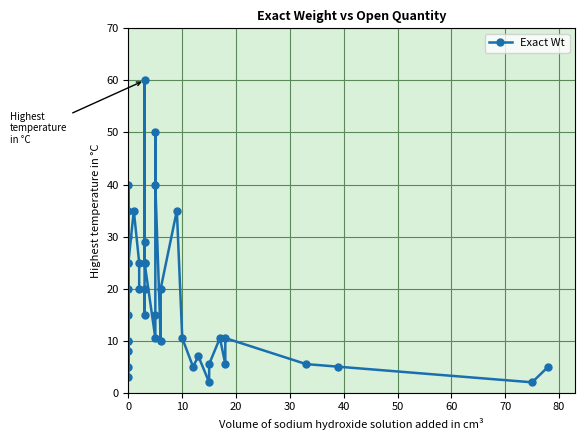

Count the number of values greater than 15.

18